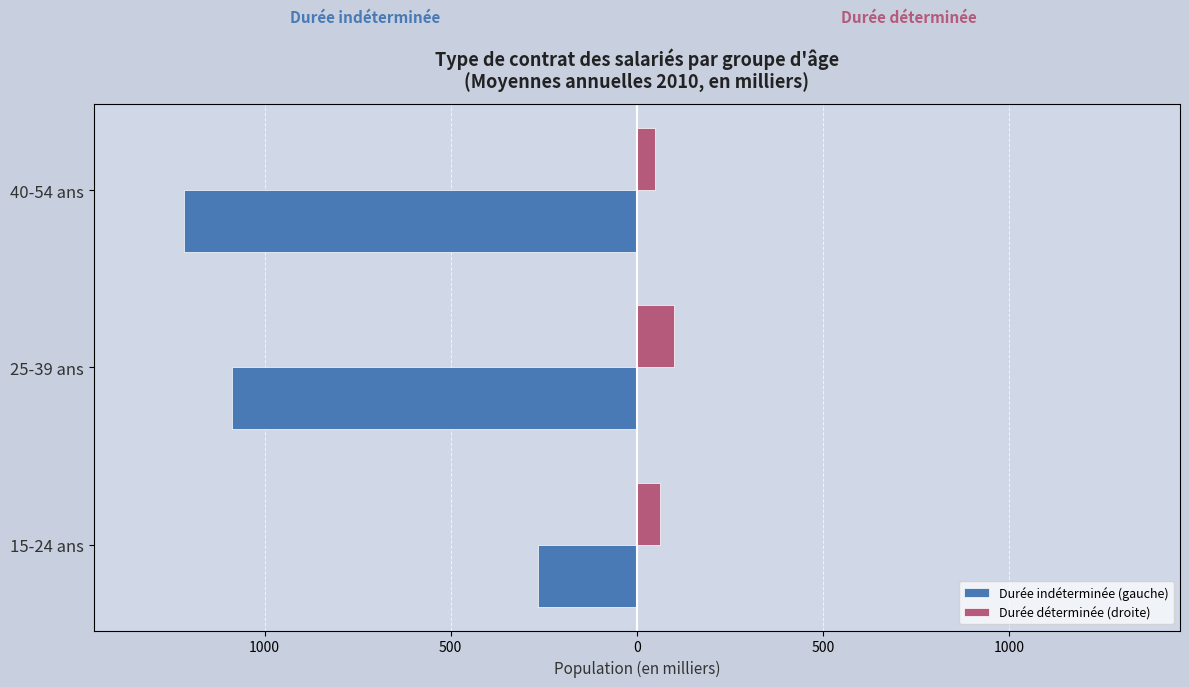

What are all the series names shown in the legend?

Durée indéterminée (gauche), Durée déterminée (droite)